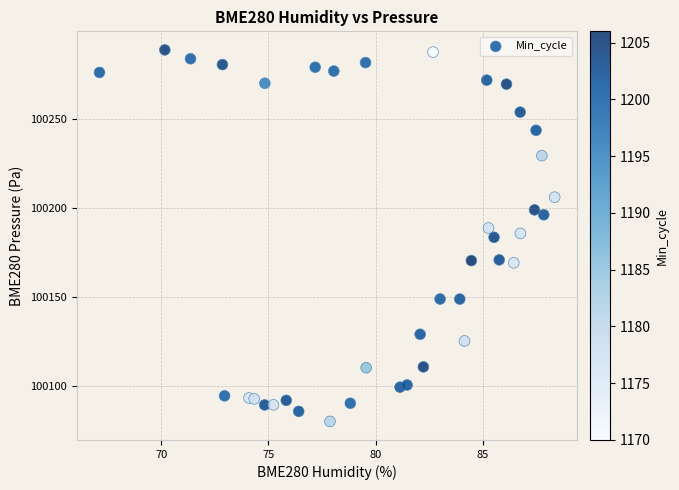

What is the range of Y values (max minus min)?

208.8